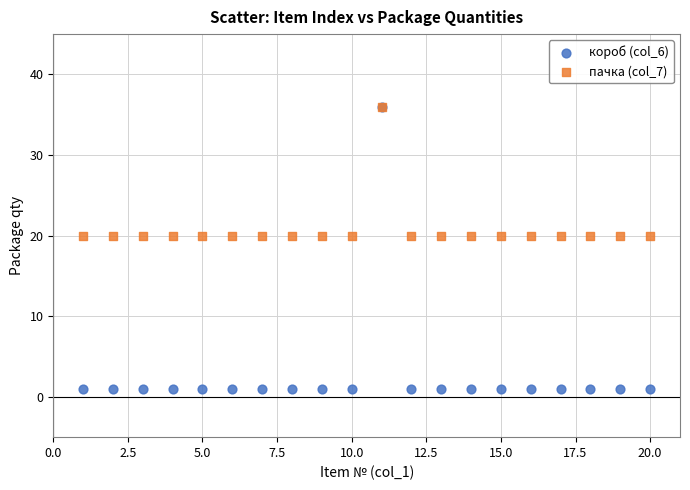

What are all the series names shown in the legend?

короб (col_6), пачка (col_7)